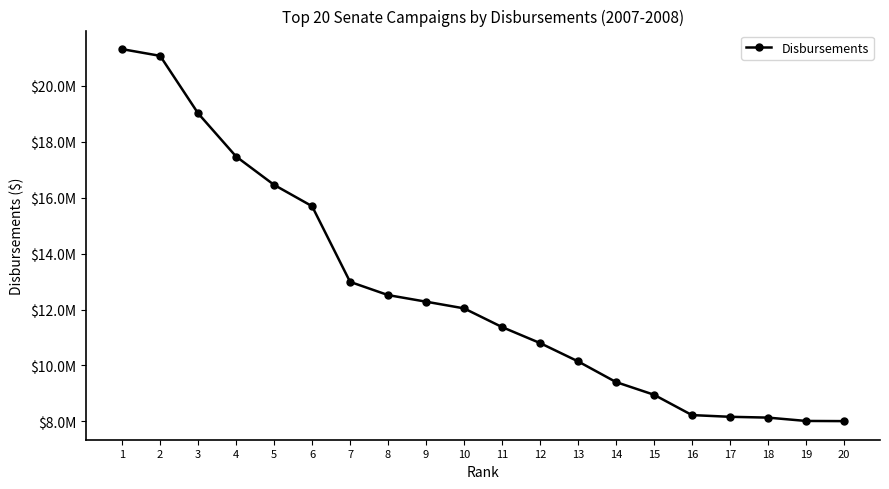

True or false: the data shows 2740746 at 13.

False